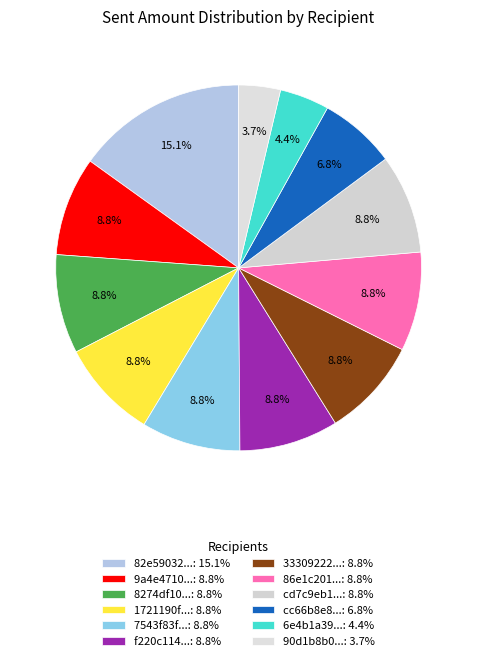

What is the largest slice in the pie chart?

82e5903265233ffd